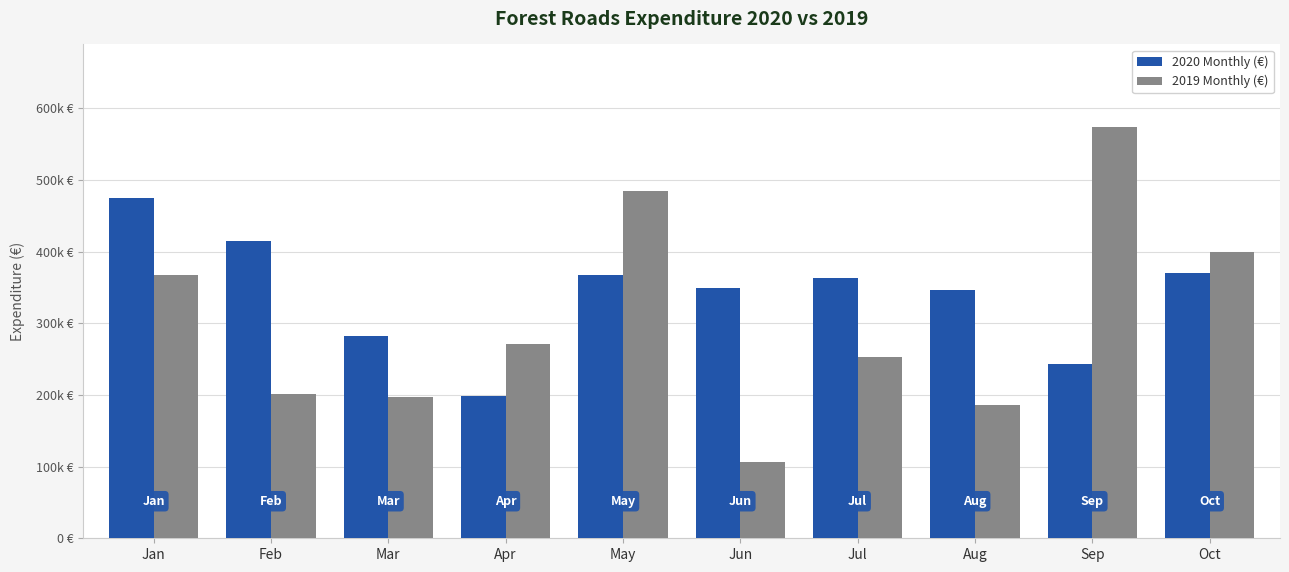

Are the bars horizontal?

No